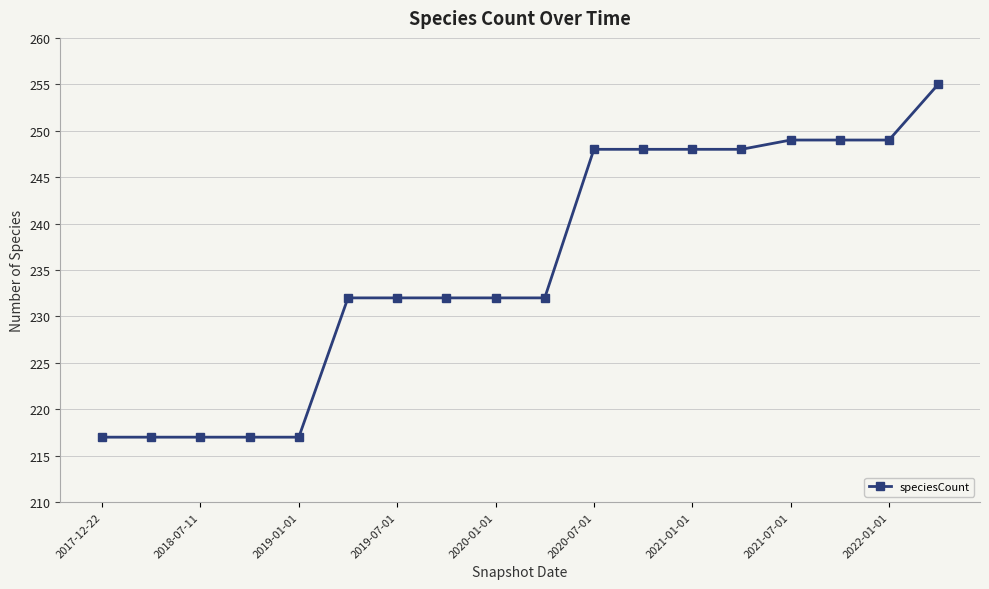

What is the difference between the second highest and minimum values?

32